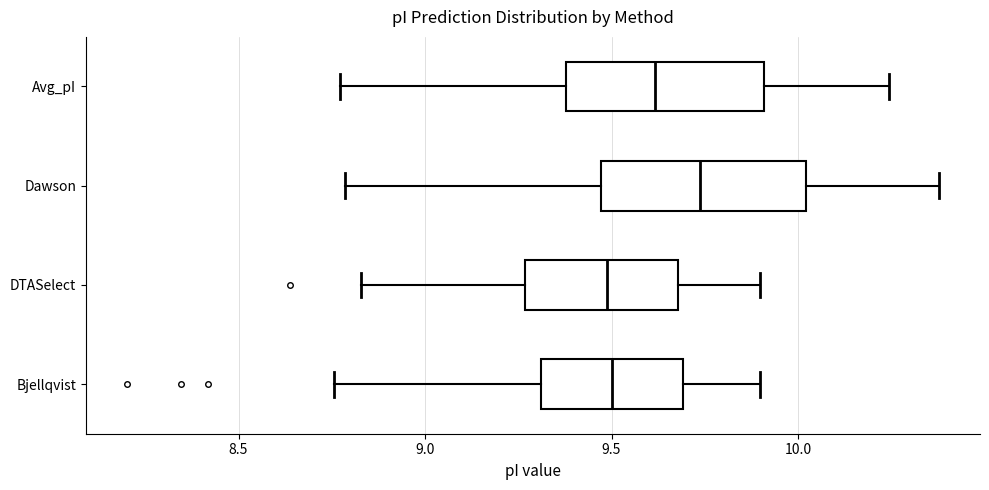

Reading bottom to top, read every box against the x-axis: the position of its median line, the range the box covers, and the ends of its whiskers. The values are not printed on the chart, so give them approximately, as read against the axis.

Bjellqvist: median 9.50, box 9.30 to 9.70, whiskers 8.75 to 9.90
DTASelect: median 9.50, box 9.25 to 9.70, whiskers 8.85 to 9.90
Dawson: median 9.75, box 9.45 to 10.00, whiskers 8.80 to 10.40
Avg_pI: median 9.60, box 9.40 to 9.90, whiskers 8.75 to 10.25